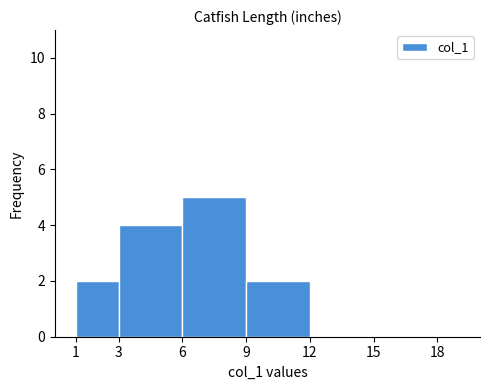

What is the height of the bar covering 3 to 6 on the x-axis? The values are not printed on the chart, so give them approximately, as read against the axis.

4